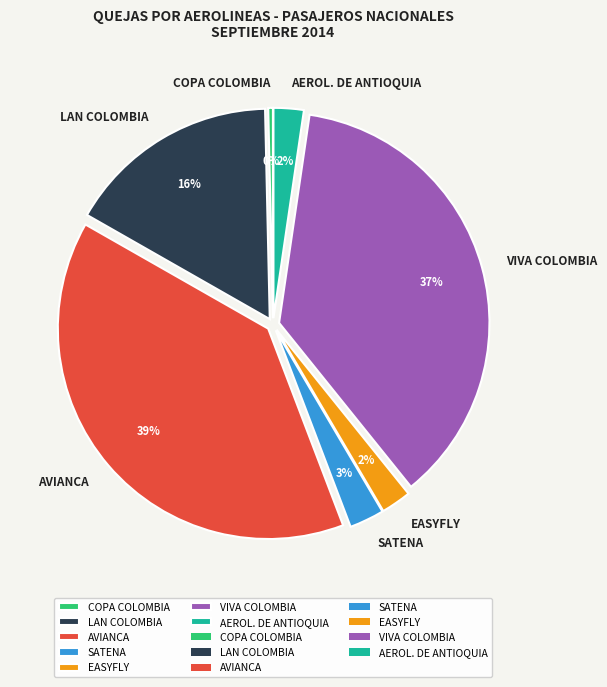

Which has a higher value, VIVA COLOMBIA or LAN COLOMBIA?

VIVA COLOMBIA